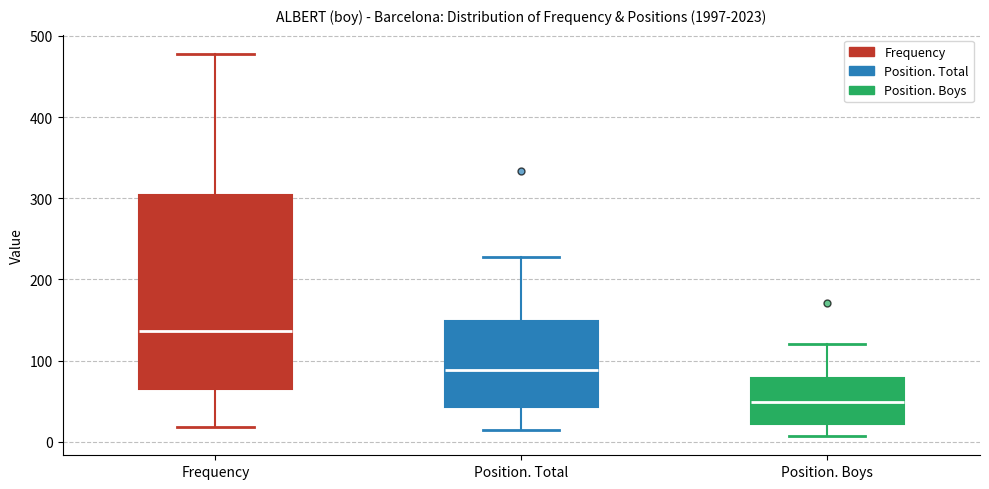

Where does the lower whisker of the box for Position. Boys end on the y-axis? The values are not printed on the chart, so give them approximately, as read against the axis.

10